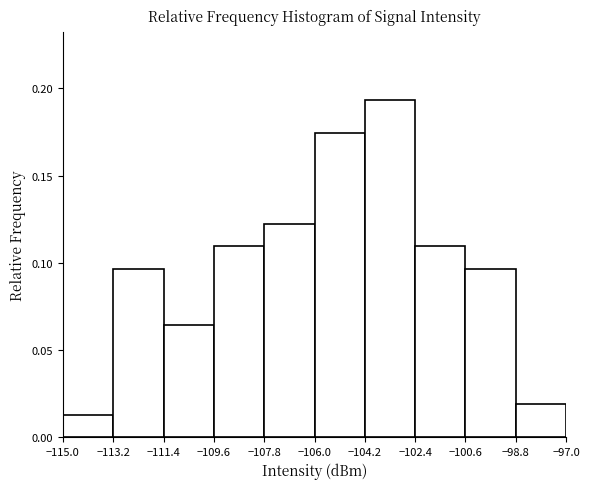

Reading left to right, transcribe this chart: for each bar, give the range it covers on the x-axis and its height. The values are not printed on the chart, so give them approximately, as read against the axis.

-115.0 to -113.2: 0.015
-113.2 to -111.4: 0.095
-111.4 to -109.6: 0.065
-109.6 to -107.8: 0.110
-107.8 to -106.0: 0.125
-106.0 to -104.2: 0.175
-104.2 to -102.4: 0.195
-102.4 to -100.6: 0.110
-100.6 to -98.8: 0.095
-98.8 to -97.0: 0.020